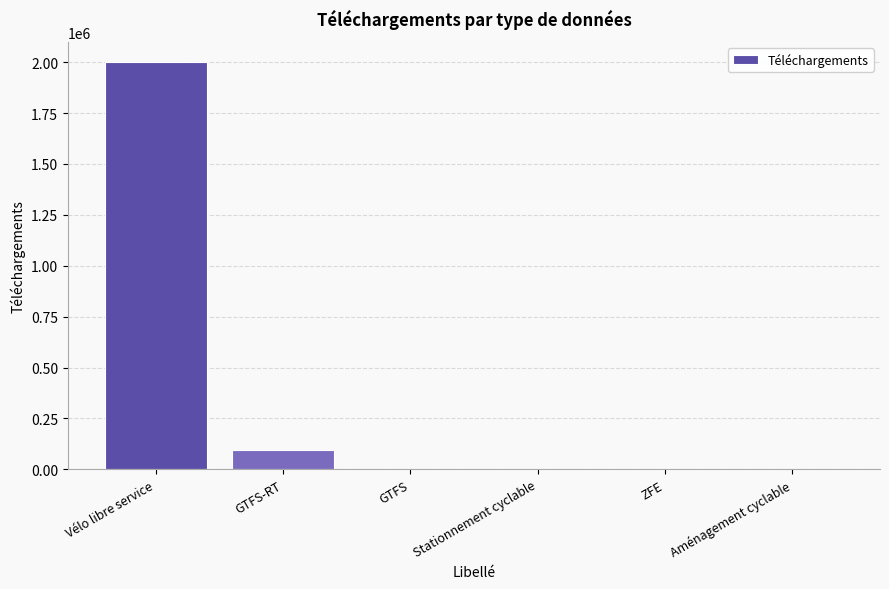

What is the sum of all values?

2097913